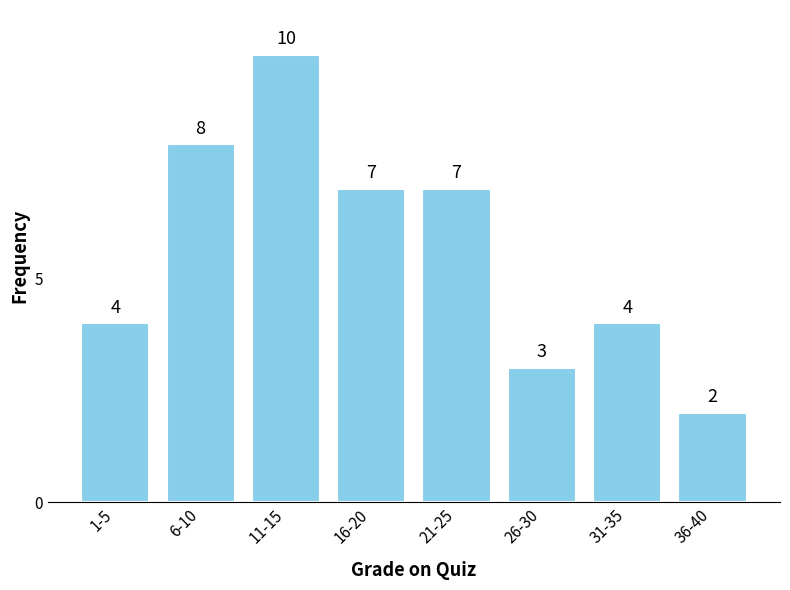

Reading left to right, what are all the values shown in this chart?

1-5=4	6-10=8	11-15=10	16-20=7	21-25=7	26-30=3	31-35=4	36-40=2